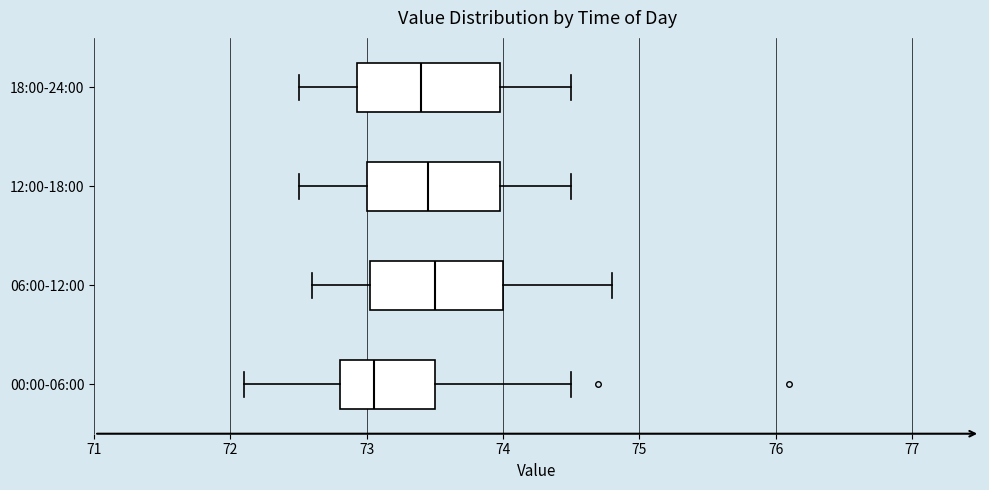

Reading bottom to top, transcribe this box plot: for each box, give where its median line is, the range the box spans, and where its two whiskers end, as read against the x-axis. The values are not printed on the chart, so give them approximately, as read against the axis.

00:00-06:00: median 73.1, box 72.8 to 73.5, whiskers 72.1 to 74.5
06:00-12:00: median 73.5, box 73.0 to 74.0, whiskers 72.6 to 74.8
12:00-18:00: median 73.5, box 73.0 to 74.0, whiskers 72.5 to 74.5
18:00-24:00: median 73.4, box 72.9 to 74.0, whiskers 72.5 to 74.5